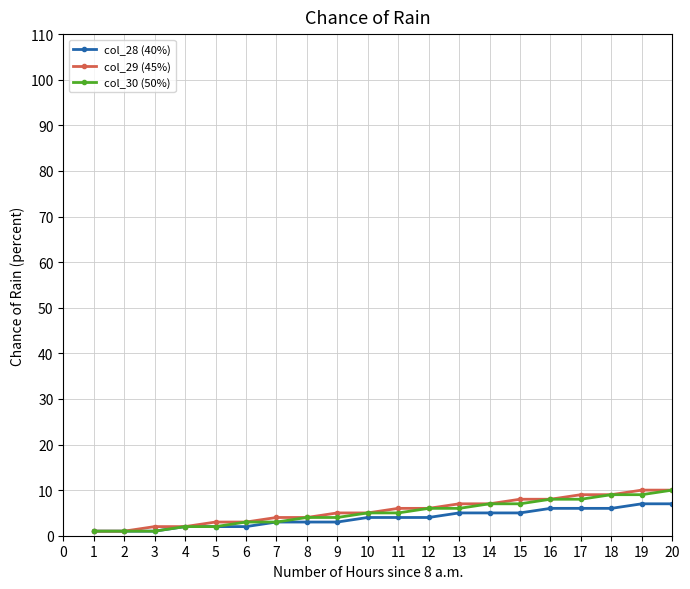

Count the col_30 (50%) values in the range 3 to 8.

12